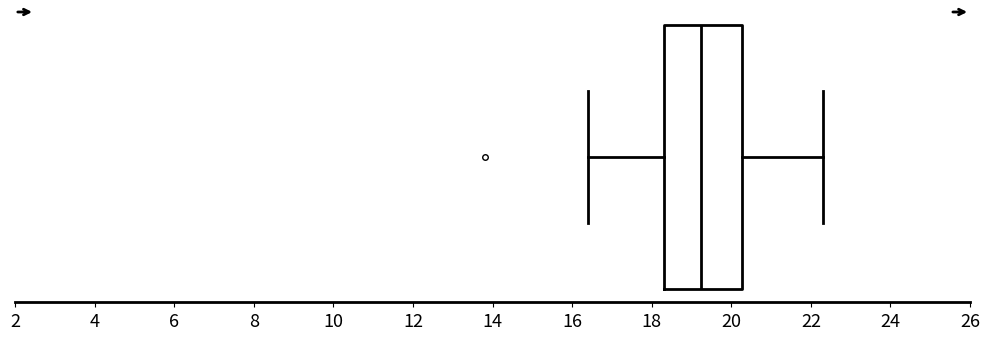

Where is the right edge of the box on the x-axis? The values are not printed on the chart, so give them approximately, as read against the axis.

20.2